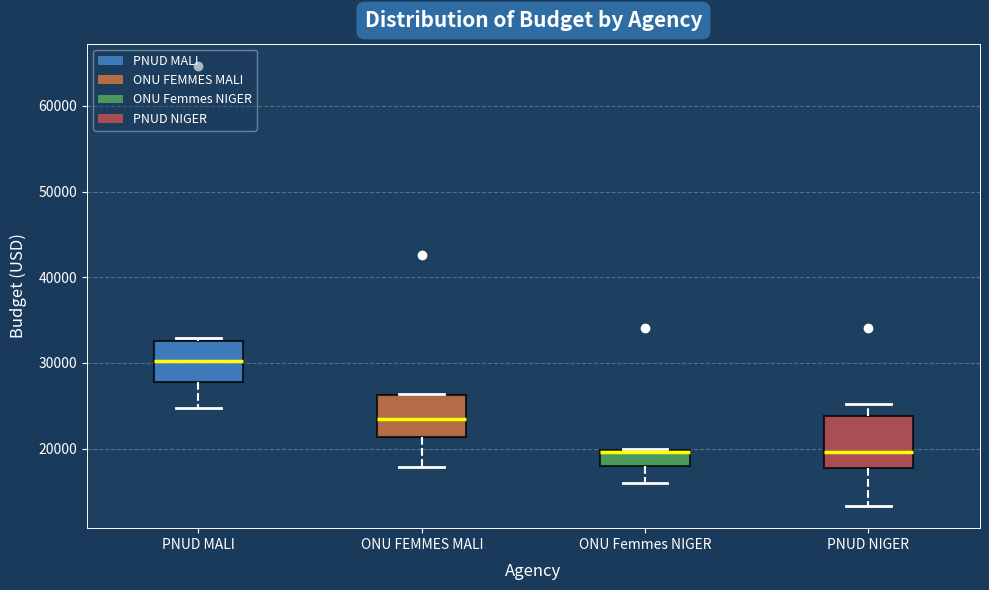

Reading left to right, transcribe this box plot: for each box, give where its median line is, the range the box spans, and where its two whiskers end, as read against the y-axis. The values are not printed on the chart, so give them approximately, as read against the axis.

PNUD MALI: median 30000, box 28000 to 33000, whiskers 25000 to 33000 (just above the box's upper edge)
ONU FEMMES MALI: median 23000, box 21000 to 26000, whiskers 18000 to 26000
ONU Femmes NIGER: median 20000, box 18000 to 20000, whiskers 16000 to 20000
PNUD NIGER: median 20000, box 18000 to 24000, whiskers 13000 to 25000